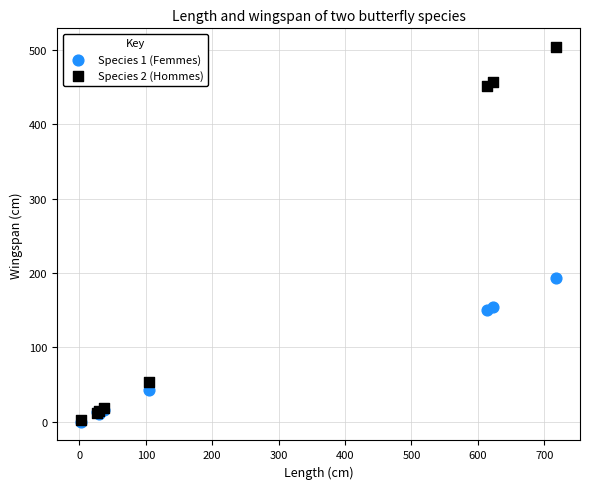

Across all series, what Y value is closest to 252?

193